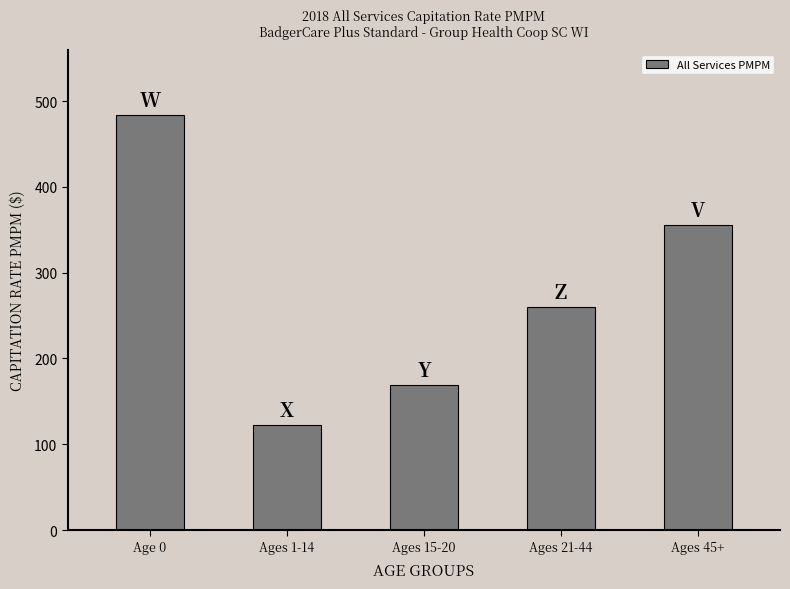

Between Ages 1-14 and Ages 15-20, which is larger?

Ages 15-20